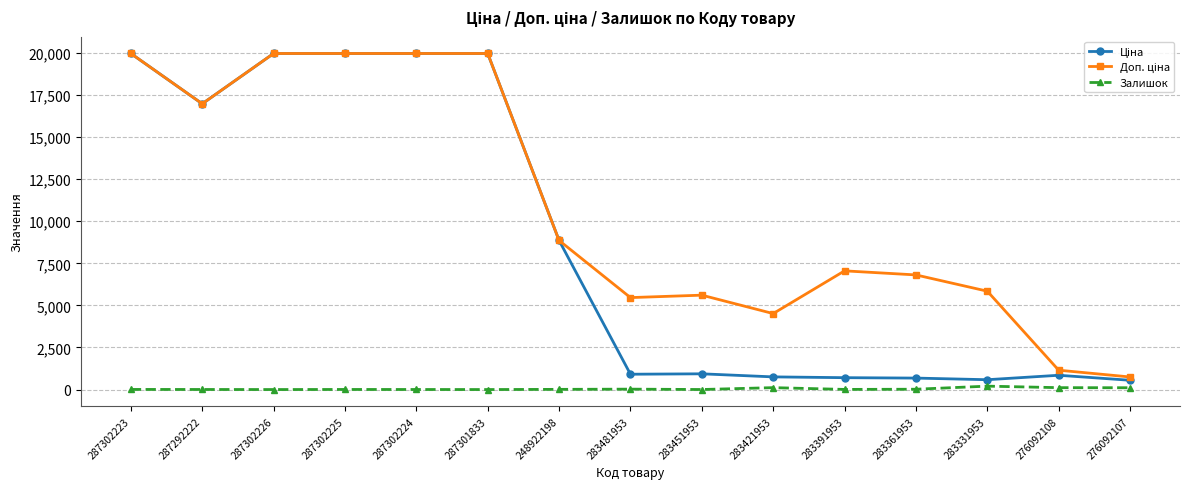

At how many categories does at least one series exceed 14863?

6